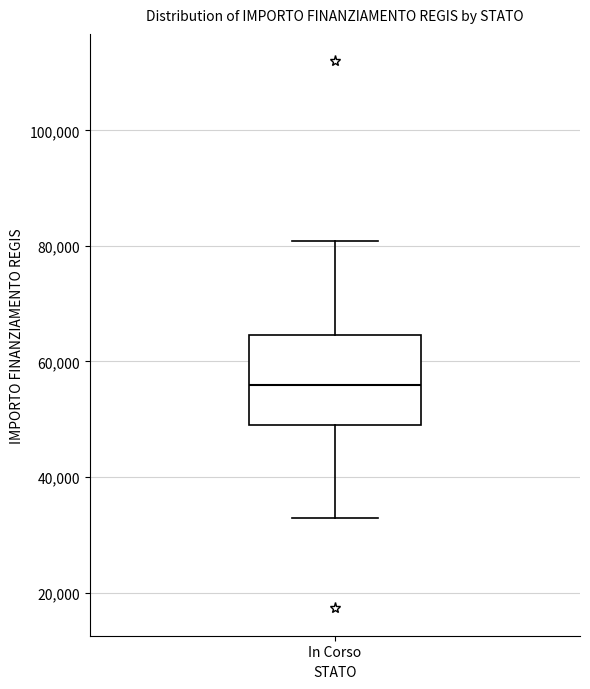

Where does the upper whisker of the box for In Corso end on the y-axis? The values are not printed on the chart, so give them approximately, as read against the axis.

80000